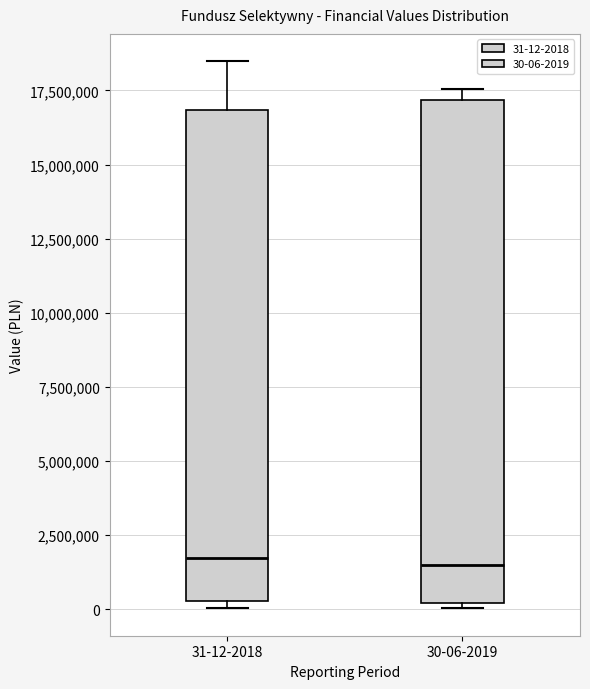

Where is the upper edge of the box for 31-12-2018 on the y-axis? The values are not printed on the chart, so give them approximately, as read against the axis.

17000000